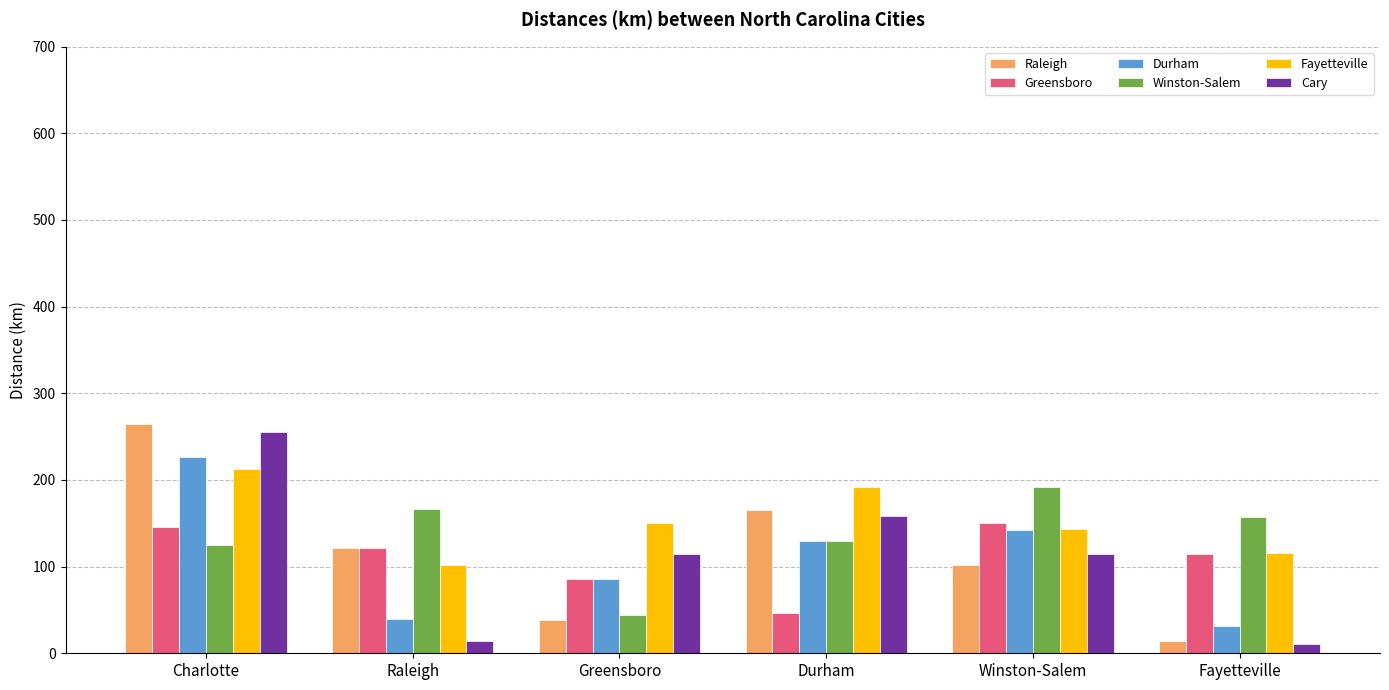

What is the difference between the highest and lowest values at Winston-Salem?

90